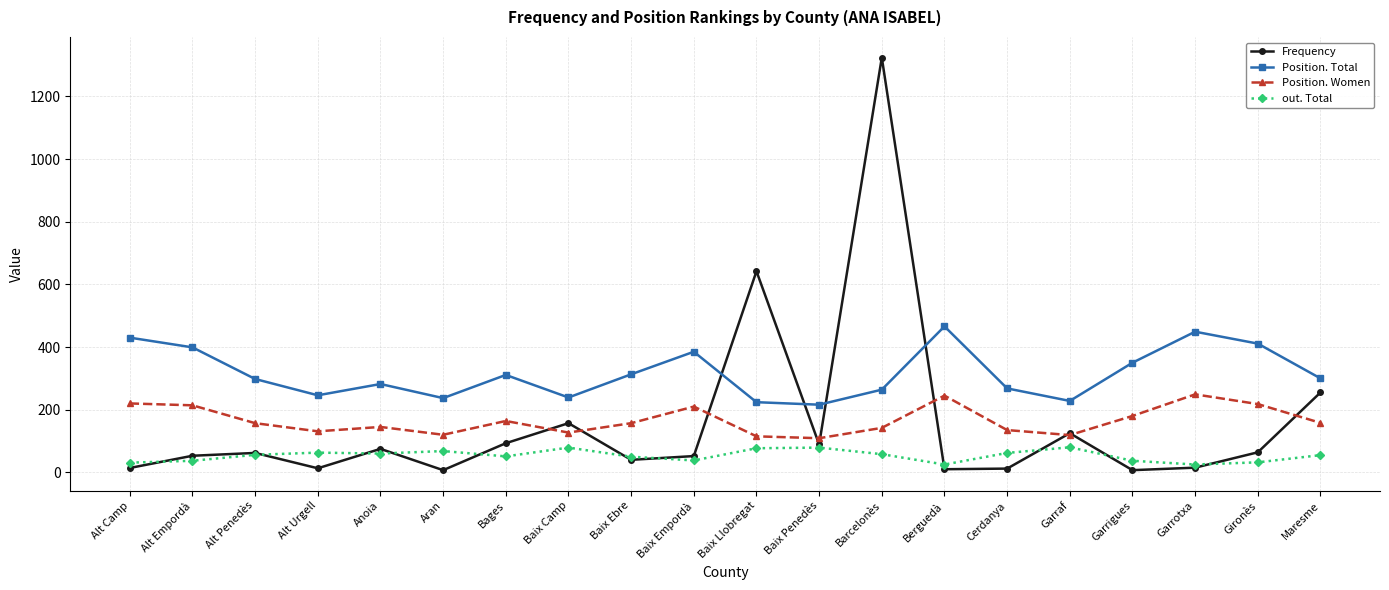

What is the greatest value displayed?

1324